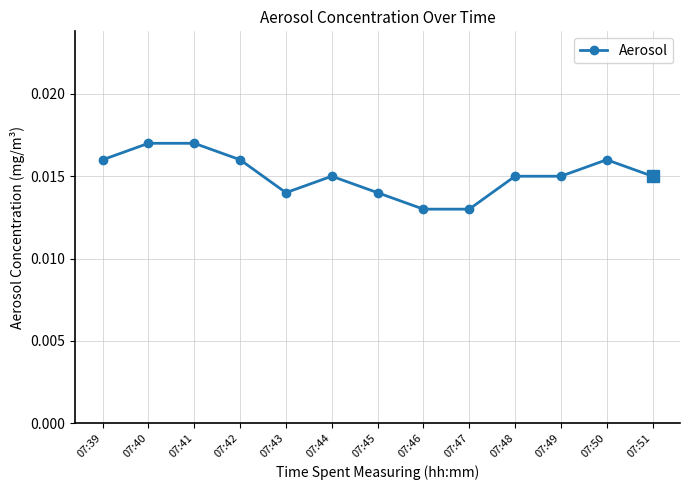

True or false: the data has more than 1 interior local peaks.

True